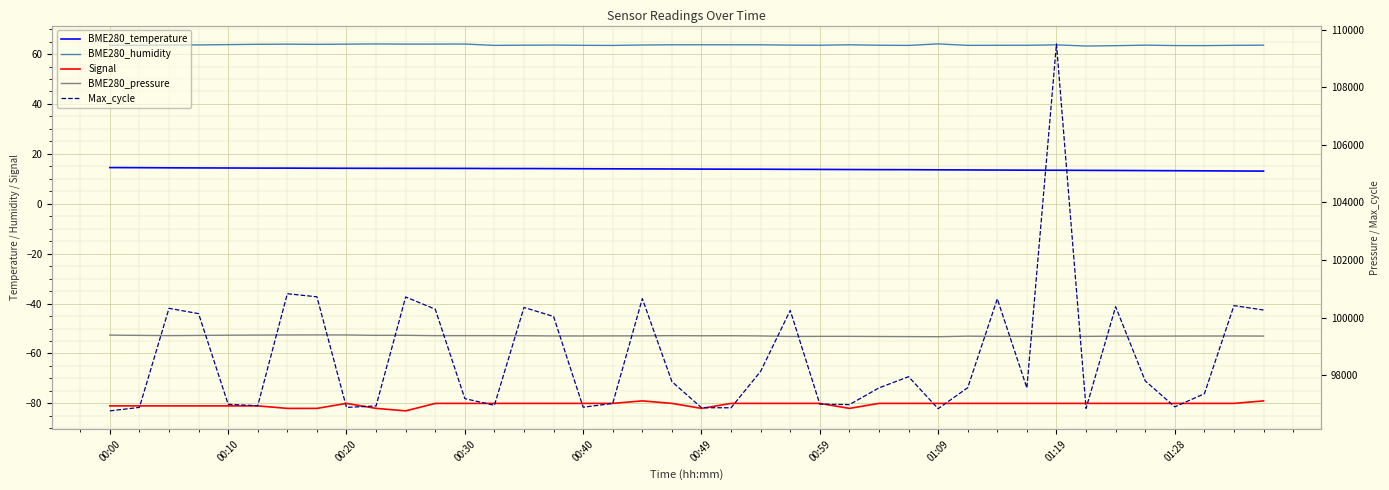

What position from the left is 00:49?

21